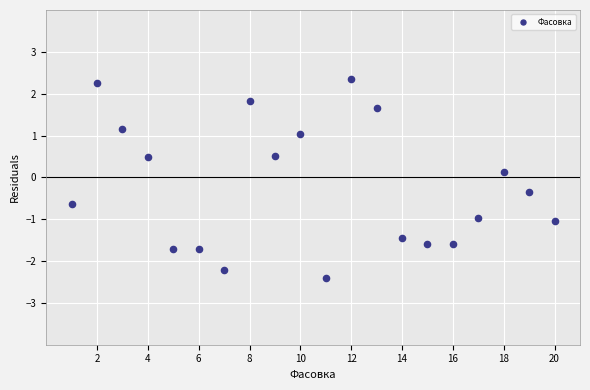

What is the range of X values (max minus min)?

19.0